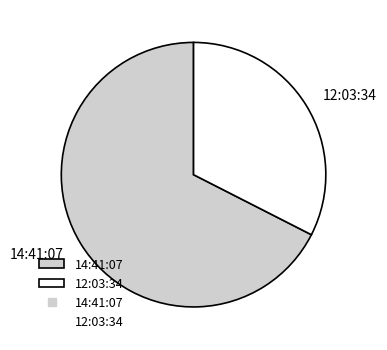

Which category has the biggest portion of the pie?

14:41:07